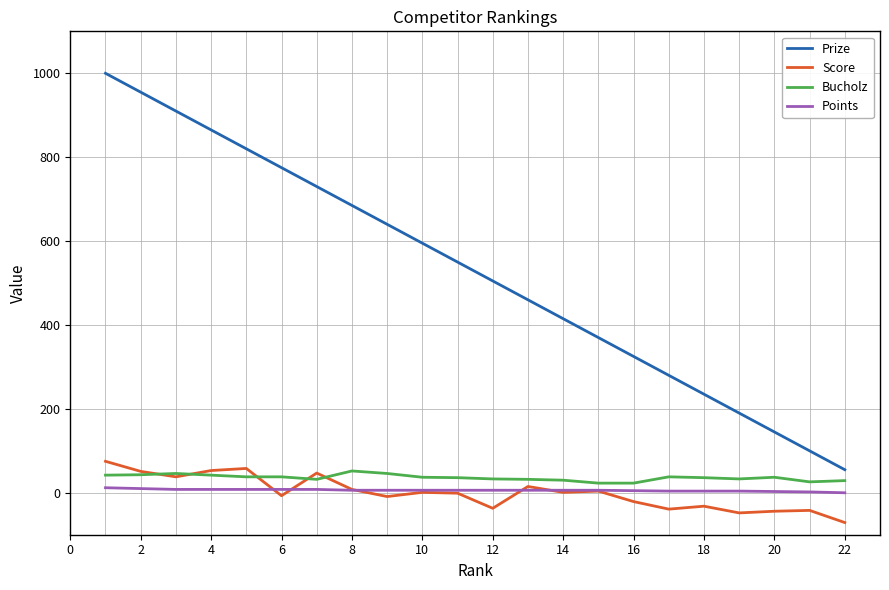

Which series has the widest spread of values?

Prize